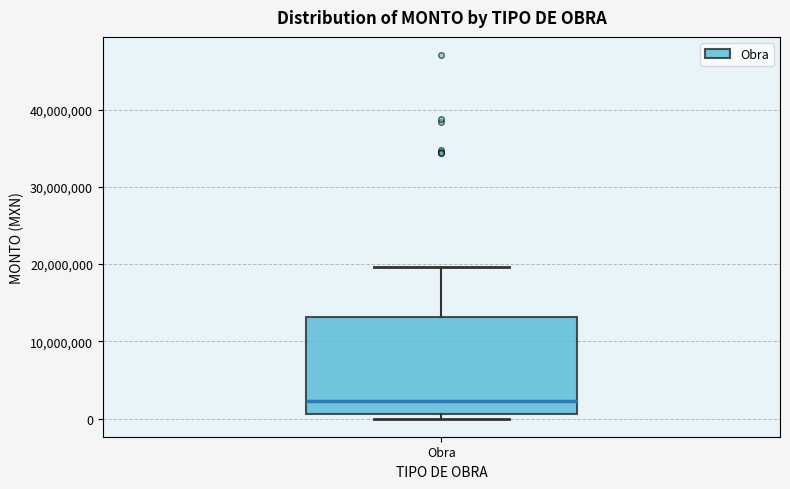

Read this box plot against the y-axis: the position of the median line, the range covered by the box, and the ends of both whiskers. The values are not printed on the chart, so give them approximately, as read against the axis.

median 2000000, box 1000000 to 13000000, whiskers 0 to 20000000